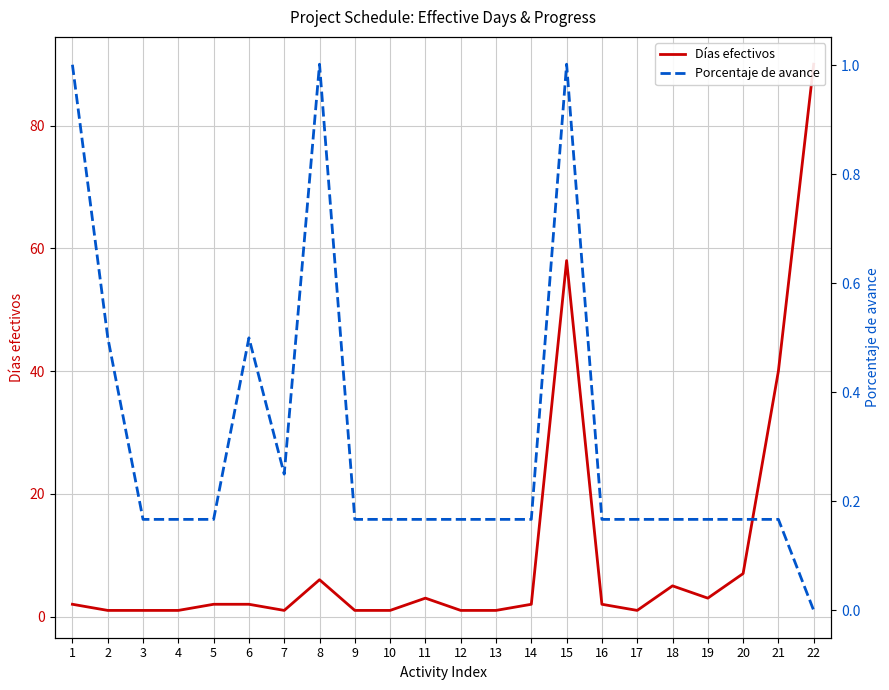

Rank the series at 22 from highest to lowest value.

Días efectivos, Porcentaje de avance